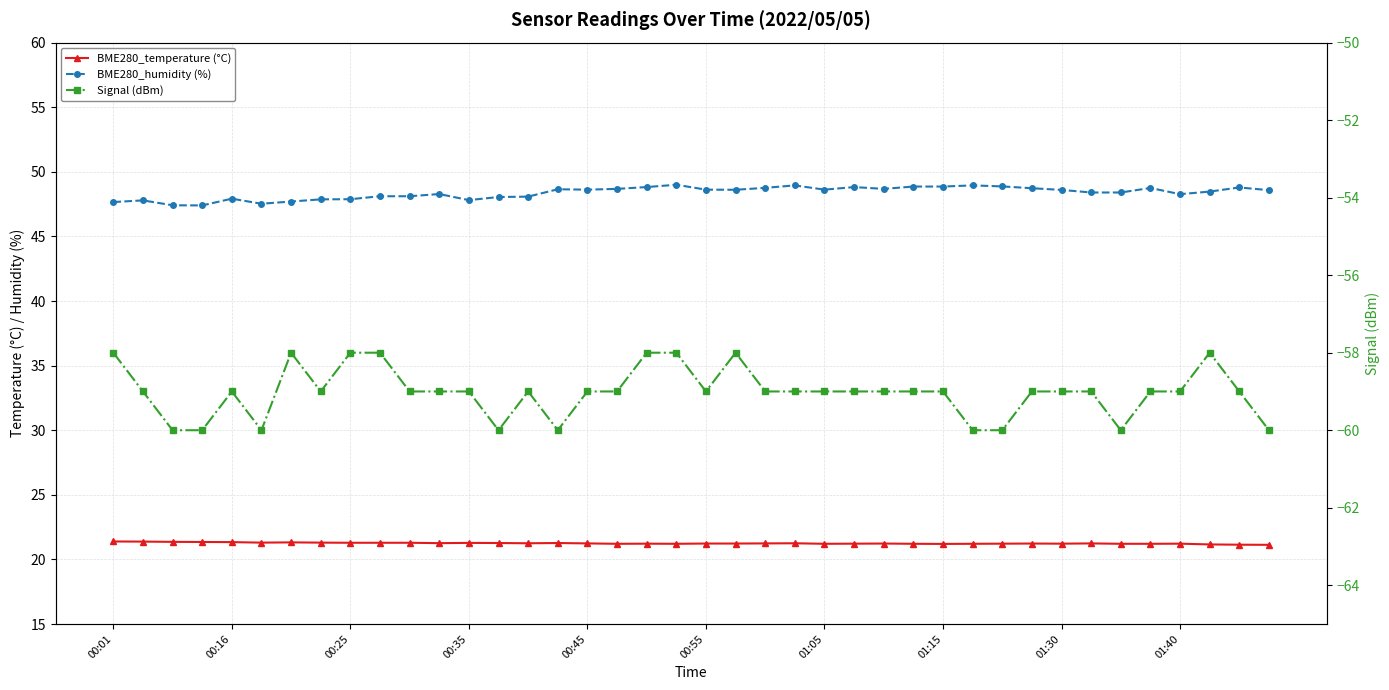

Rank the series at 00:16 from lowest to highest value.

Signal (dBm), BME280_temperature (°C), BME280_humidity (%)